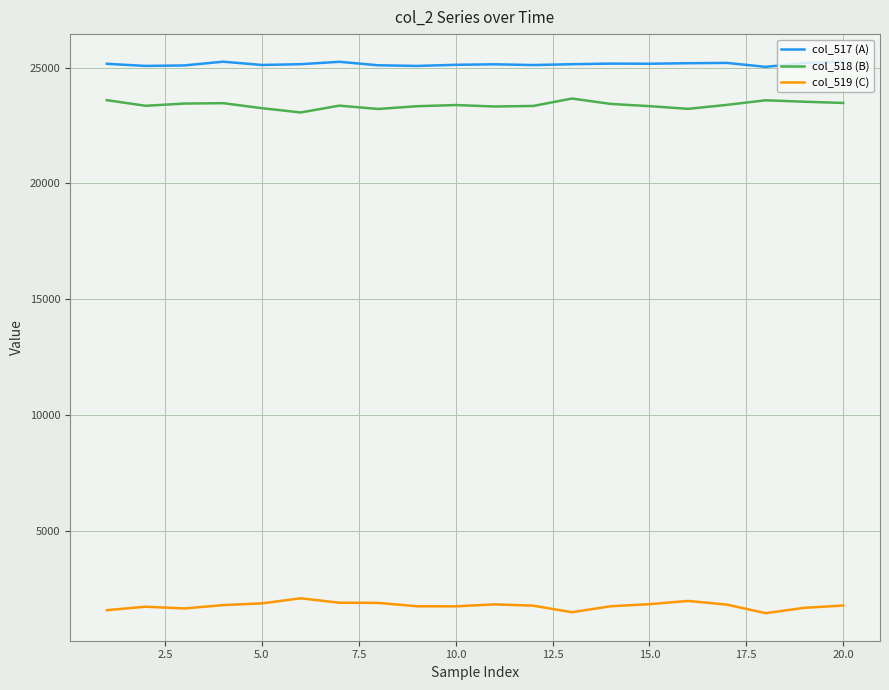

What is the minimum value shown in the chart?

1443